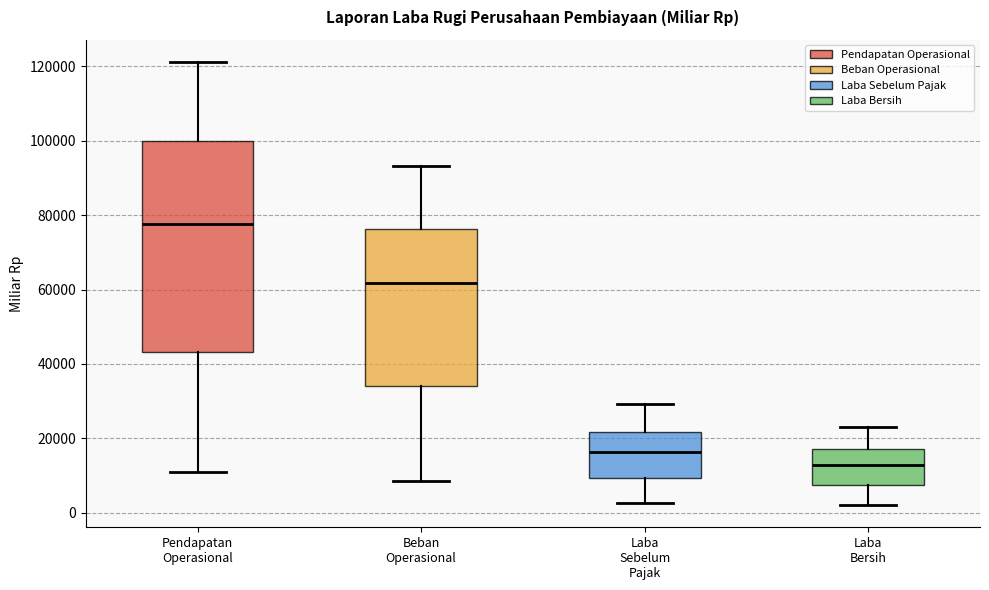

Reading left to right, transcribe this box plot: for each box, give where its median line is, the range the box spans, and where its two whiskers end, as read against the y-axis. The values are not printed on the chart, so give them approximately, as read against the axis.

Pendapatan Operasional: median 78000, box 44000 to 100000, whiskers 10000 to 122000
Beban Operasional: median 62000, box 34000 to 76000, whiskers 8000 to 94000
Laba Sebelum Pajak: median 16000, box 10000 to 22000, whiskers 2000 to 30000
Laba Bersih: median 12000, box 8000 to 16000, whiskers 2000 to 24000